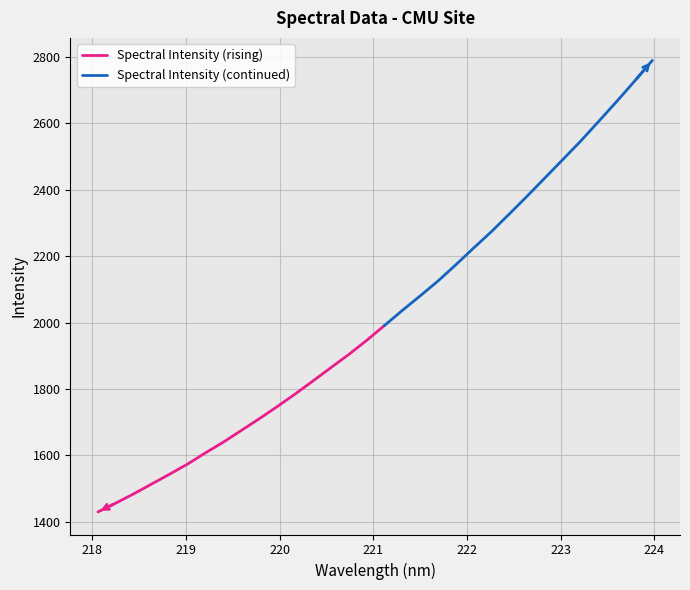

At which label is the value closest to 2109?

221.6902